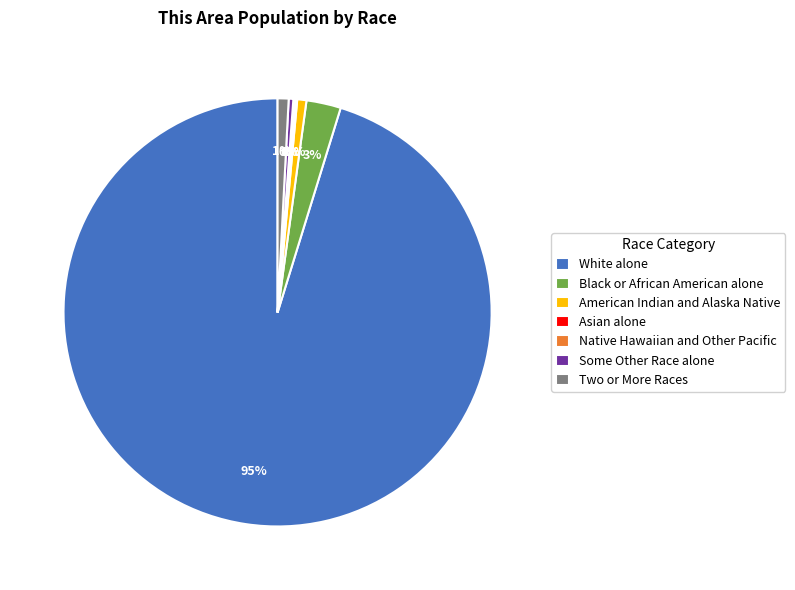

Between Some Other Race alone and White alone, which is larger?

White alone